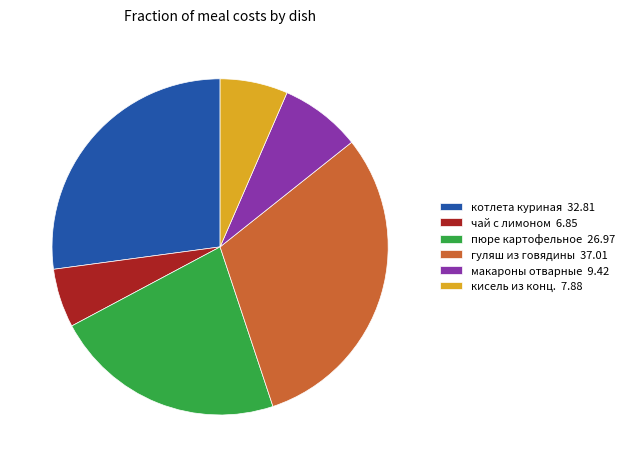

Which slice is the smallest?

чай с лимоном